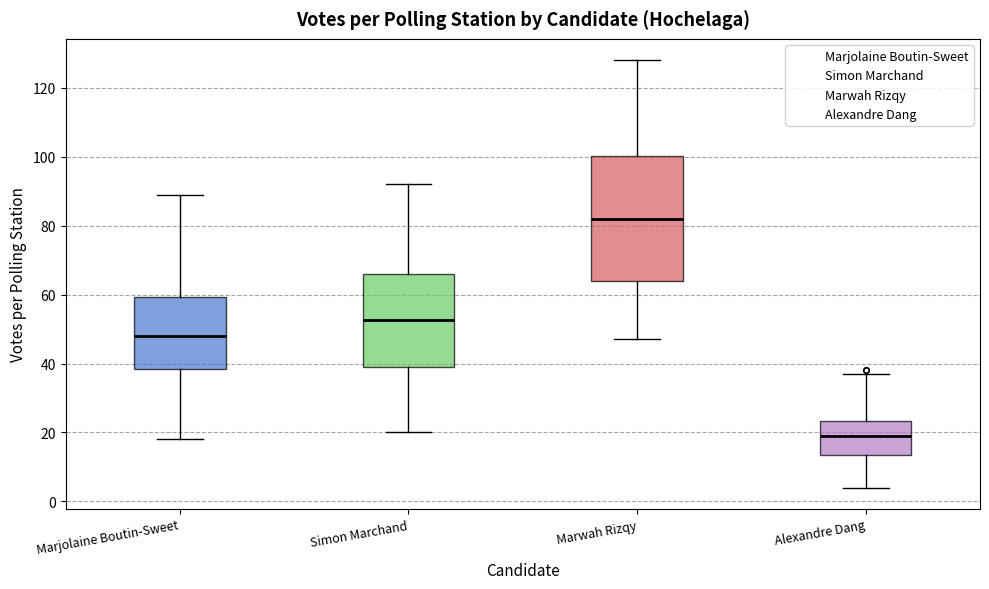

Comparing the boxes themselves (not the whiskers), which one is the tallest?

Marwah Rizqy